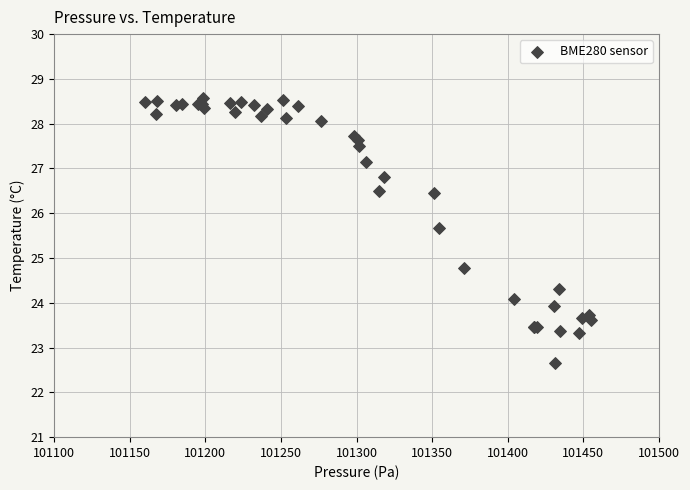

What Y value in the scatter plot is closest to 25?

24.8